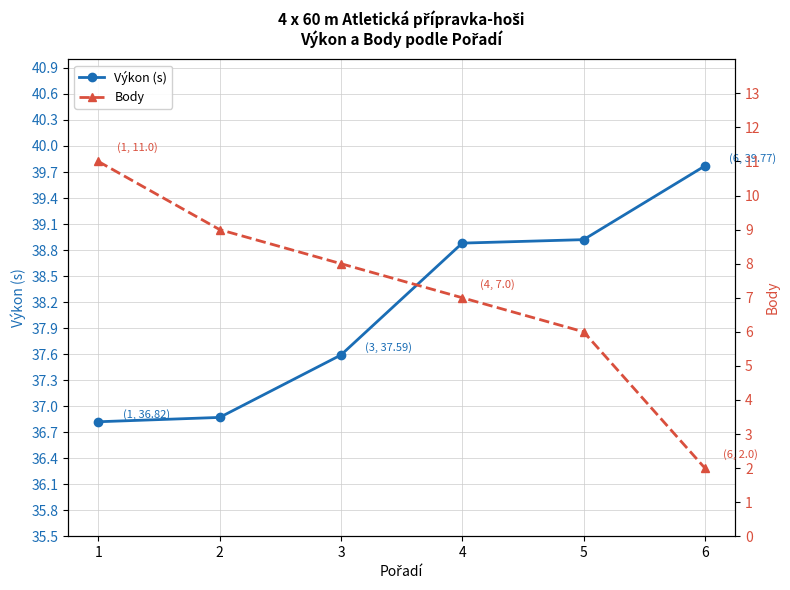

Reading right to left, extract all data points from this chart.

Výkon (s): 39.8	38.9	38.9	37.6	36.9	36.8
Body: 2.0	6.0	7.0	8.0	9.0	11.0